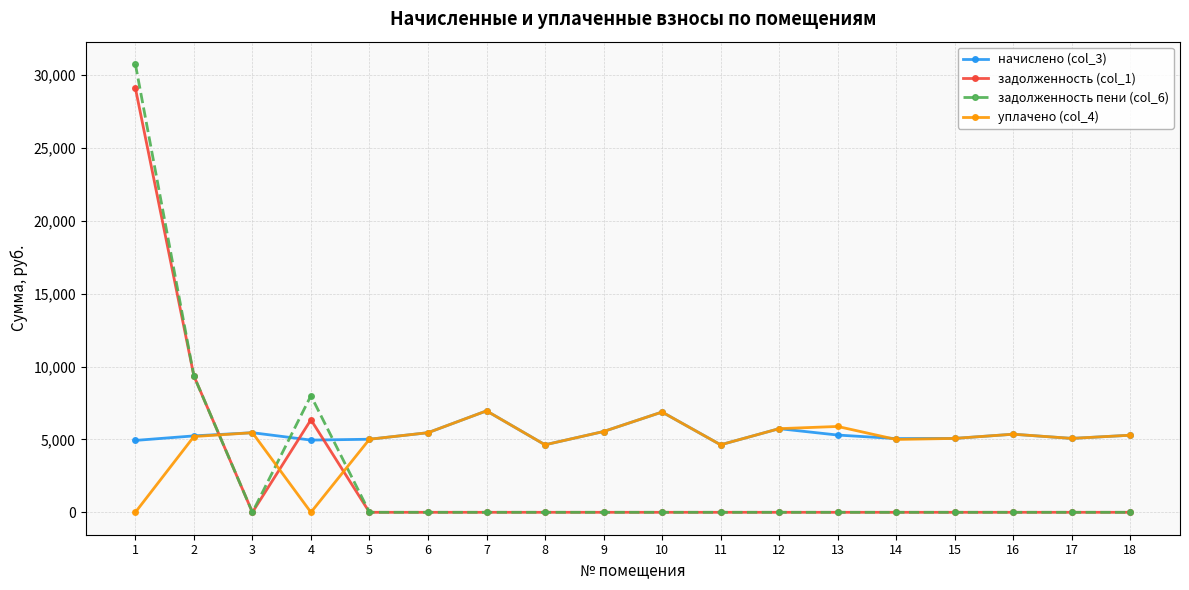

How many intersections are there between задолженность пени (col_6) and уплачено (col_4)?

3